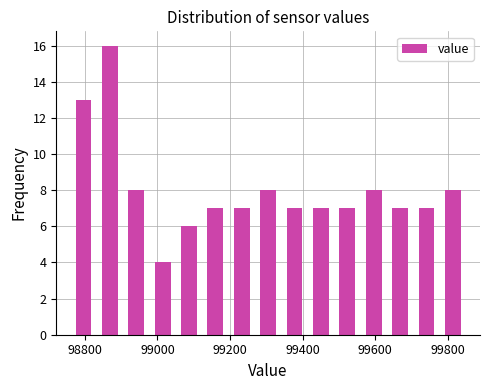

Read against the x-axis, roughly where is the centre of the tallest bar?

98860